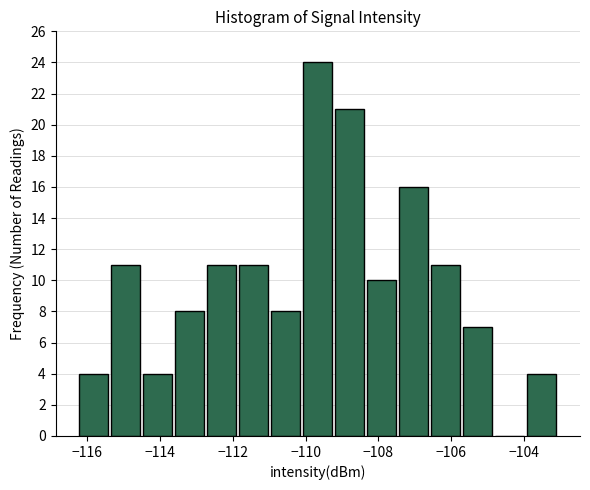

What is the height of the bar covering -113.6 to -112.8 on the x-axis? Neither the bar edges nor the heights are printed on the chart, so give them approximately, as read against the axes.

8